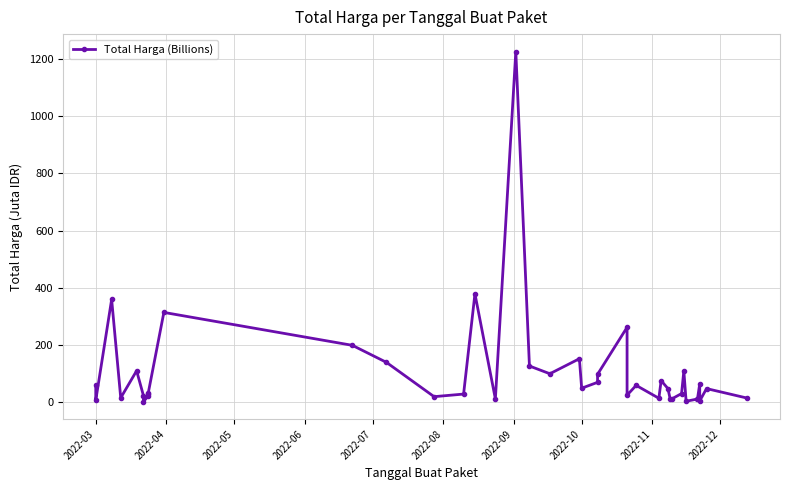

The chart shows a value of 11.0 at 2022-03. True or false?

False